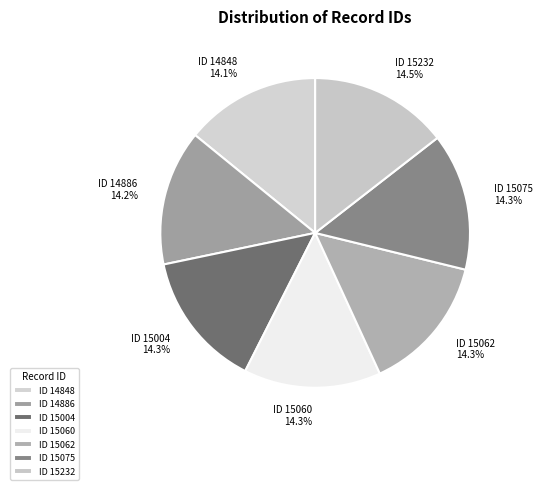

What is the ratio of the value at ID 14886 to the value at ID 15062?

1.0